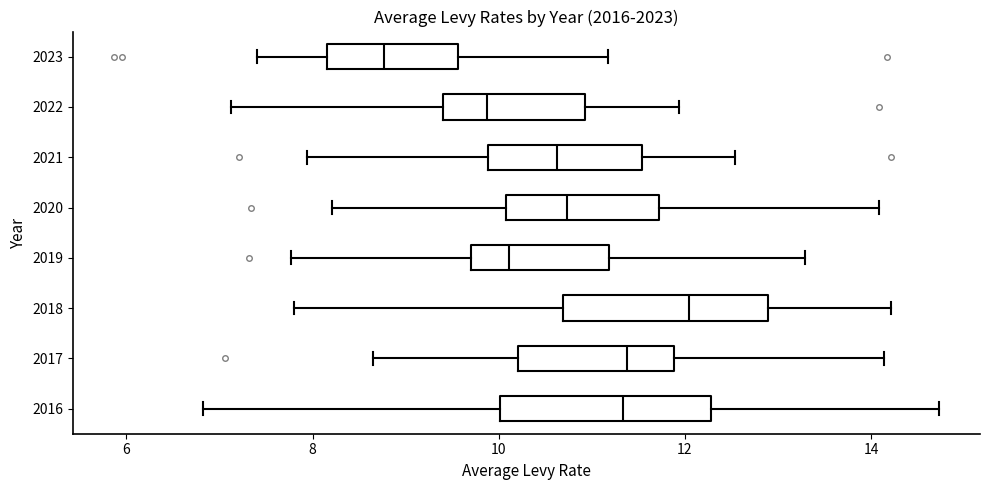

Which box has the furthest to the right median line?

2018